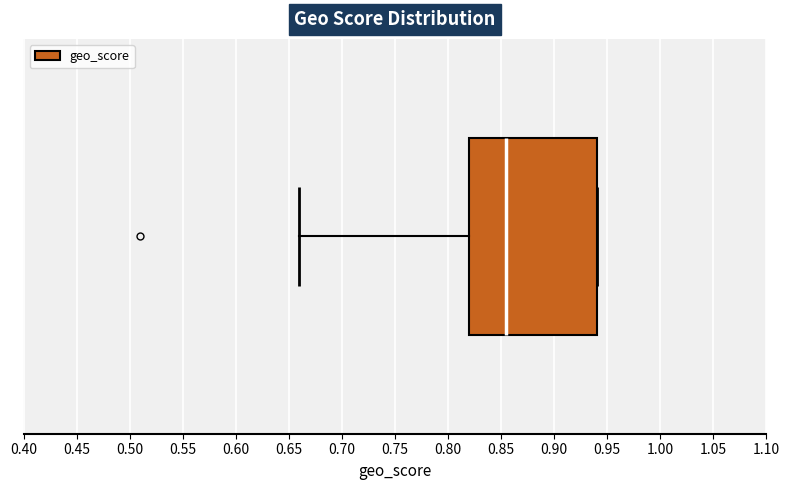

Read this box plot against the x-axis: the position of the median line, the range covered by the box, and the ends of both whiskers. The values are not printed on the chart, so give them approximately, as read against the axis.

median 0.855, box 0.820 to 0.940, whiskers 0.660 to 0.940